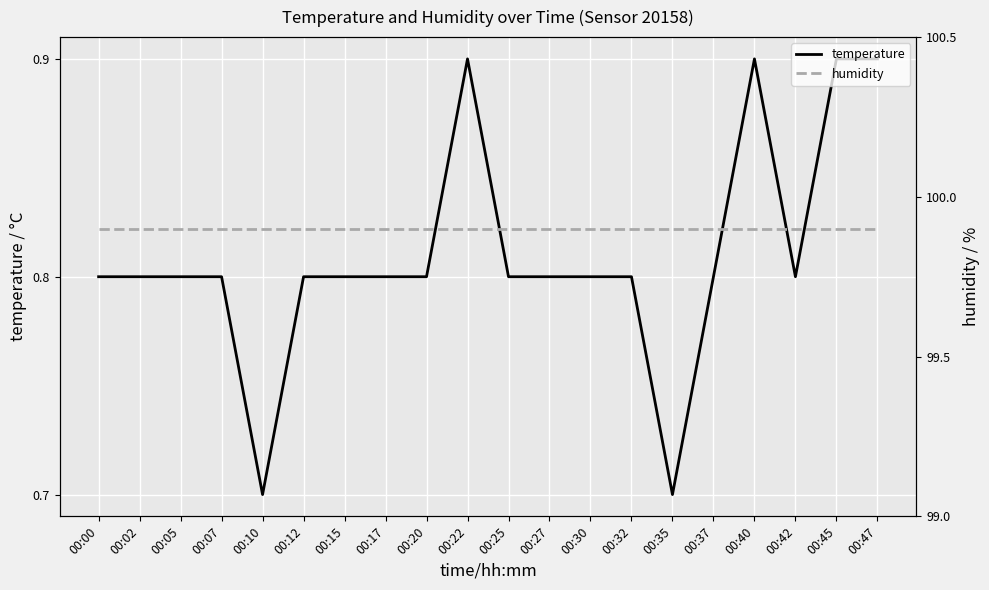

What is the approximate value of humidity at 00:20?

99.9